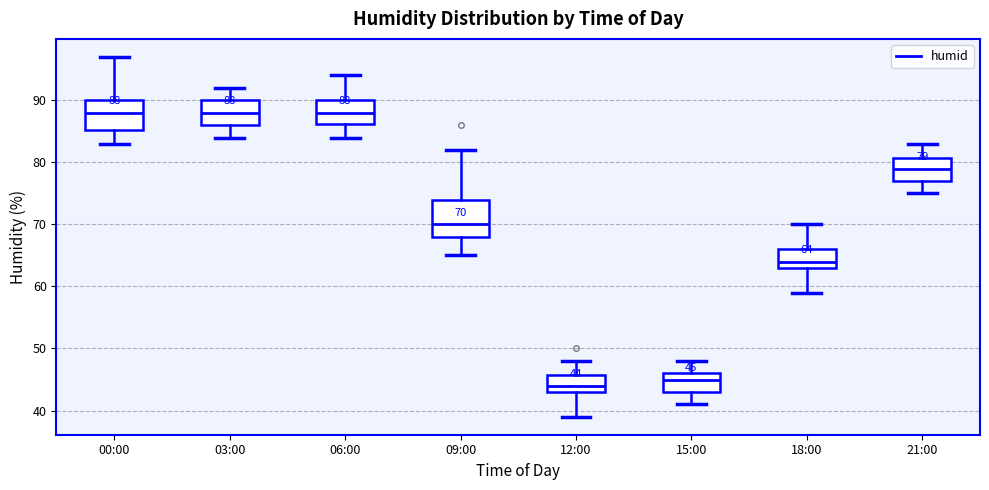

Which box is the tallest, from its lower edge to its upper edge?

09:00